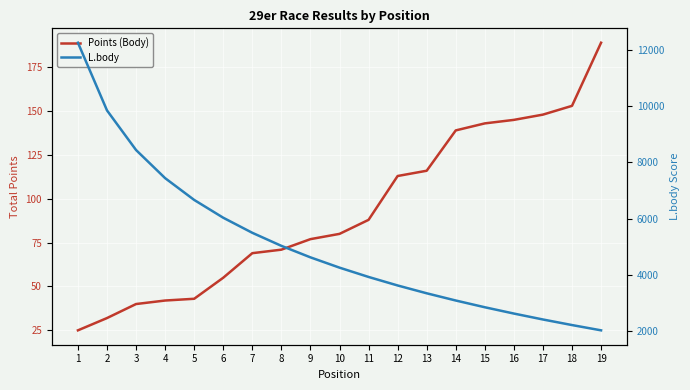

At how many categories does at least one series exceed 10796?

1